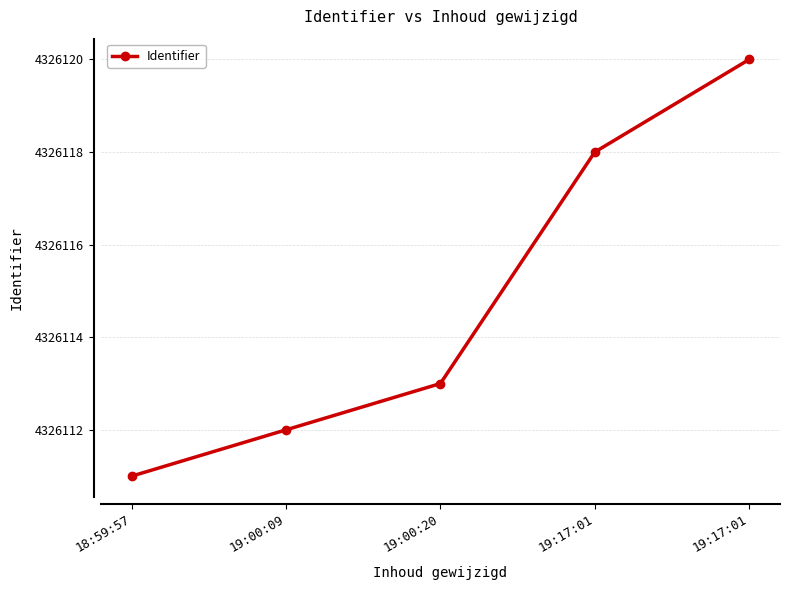

Reading left to right, extract all data points from this chart.

4326111	4326112	4326113	4326118	4326120